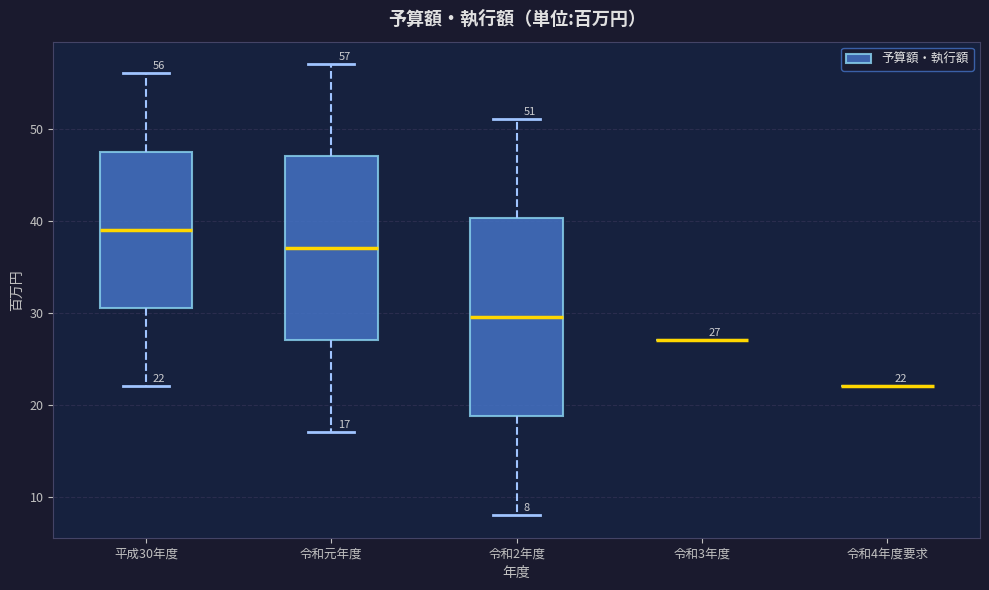

Comparing the boxes themselves (not the whiskers), which one is the tallest?

令和2年度